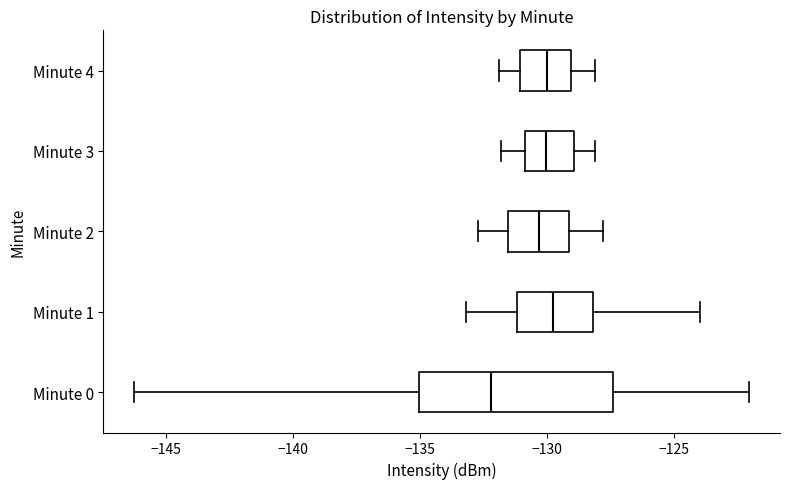

Where does the median line of the box for Minute 4 sit on the x-axis? The values are not printed on the chart, so give them approximately, as read against the axis.

-130.0